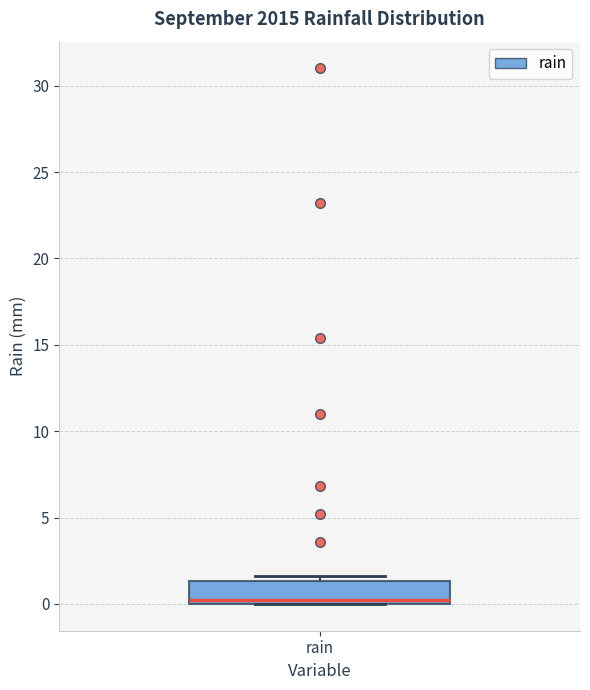

Where is the upper edge of the box for rain on the y-axis? The values are not printed on the chart, so give them approximately, as read against the axis.

1.5